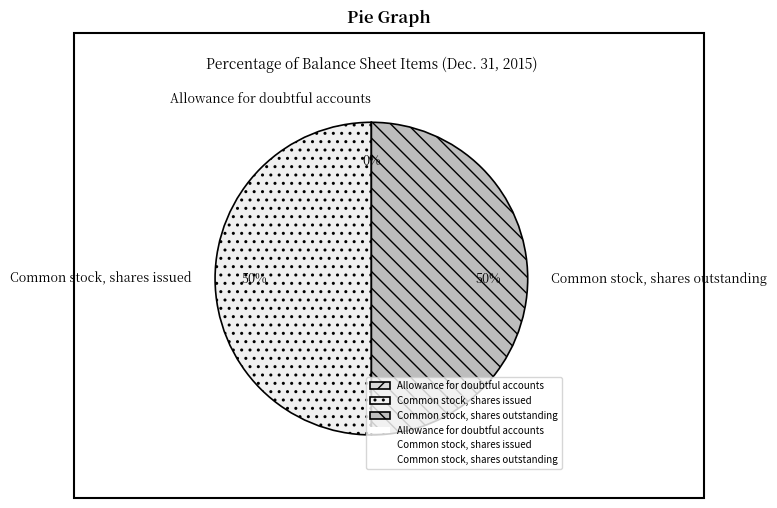

True or false: Common stock, shares outstanding accounts for 39% of the total.

False